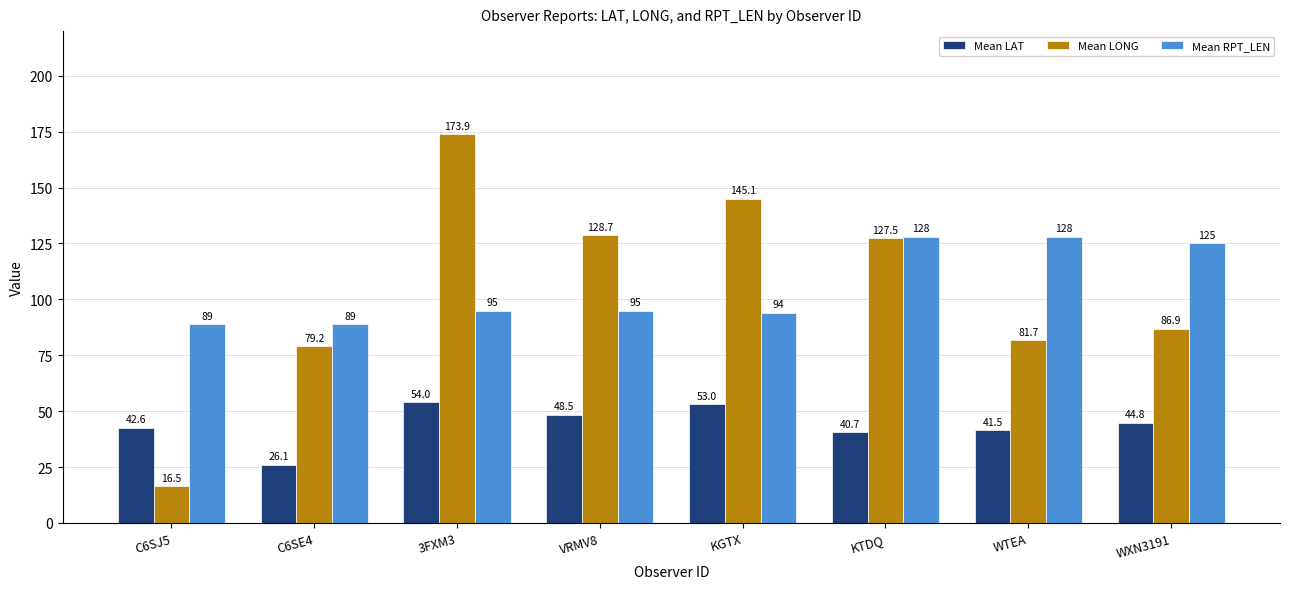

What is the spread (max minus min) of values at KGTX?

92.1